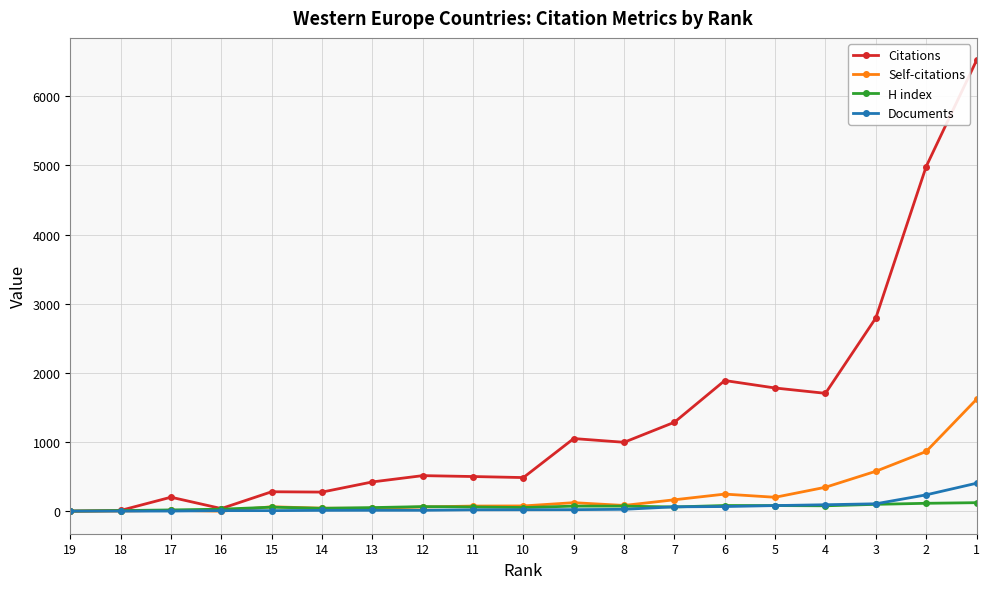

Reading left to right, what are all the values shown in this chart?

Citations: 1=6517	2=4982	3=2793	4=1704	5=1781	6=1889	7=1286	8=996	9=1050	10=486	11=501	12=514	13=423	14=276	15=281	16=38	17=202	18=11	19=0
Self-citations: 1=1617	2=863	3=577	4=346	5=201	6=247	7=165	8=83	9=123	10=76	11=74	12=61	13=41	14=43	15=64	16=0	17=13	18=2	19=0
H index: 1=123	2=114	3=99	4=78	5=81	6=82	7=61	8=73	9=73	10=53	11=61	12=66	13=52	14=42	15=58	16=29	17=18	18=9	19=2
Documents: 1=404	2=236	3=107	4=93	5=81	6=67	7=63	8=27	9=22	10=21	11=20	12=13	13=13	14=12	15=8	16=8	17=2	18=1	19=1